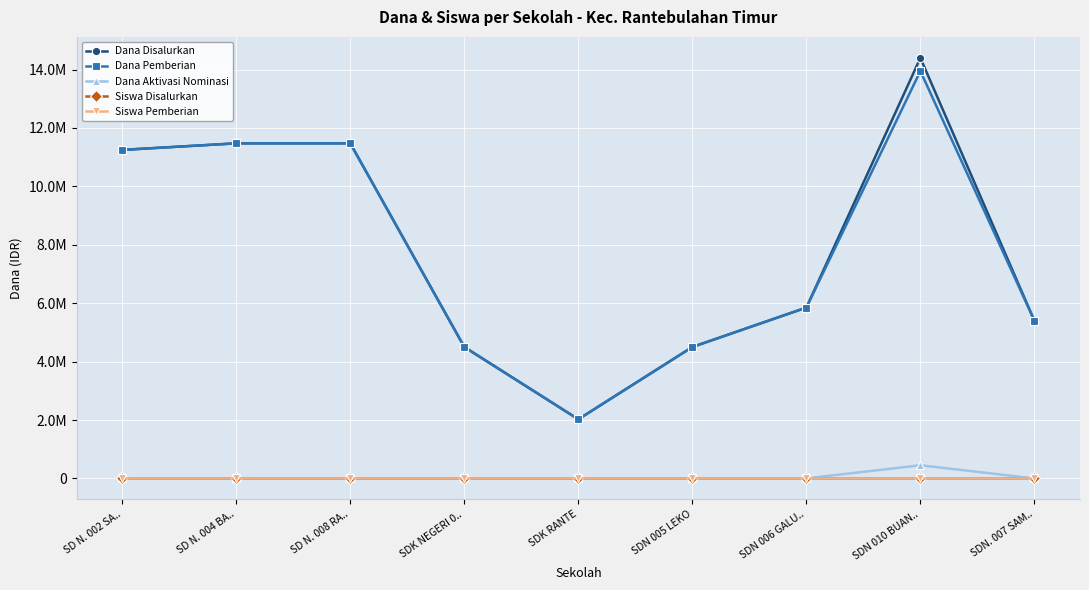

Does the chart have visible grid lines?

Yes